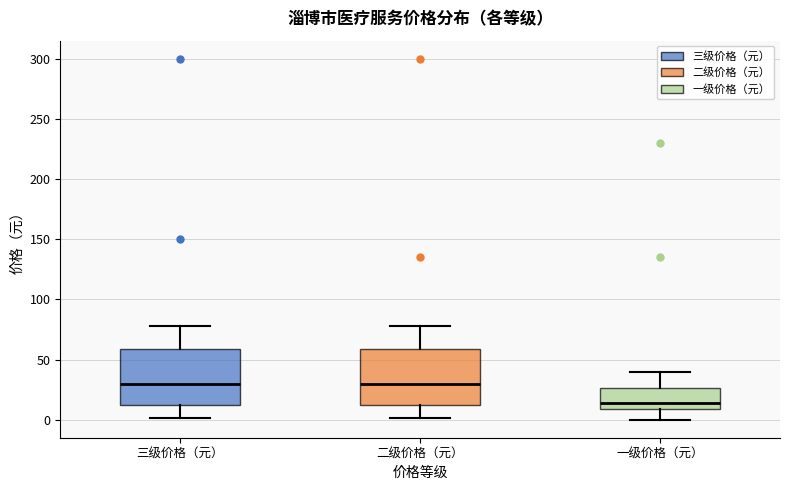

Where does the median line of the box for 二级价格（元） sit on the y-axis? The values are not printed on the chart, so give them approximately, as read against the axis.

30